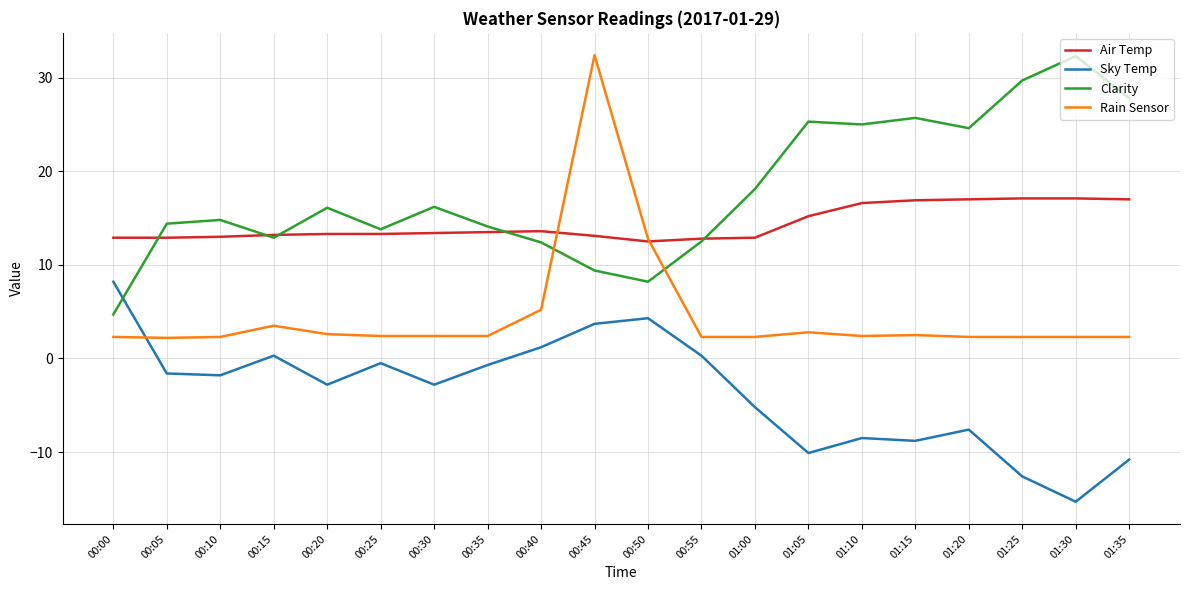

True or false: Sky Temp and Clarity intersect in this chart.

True